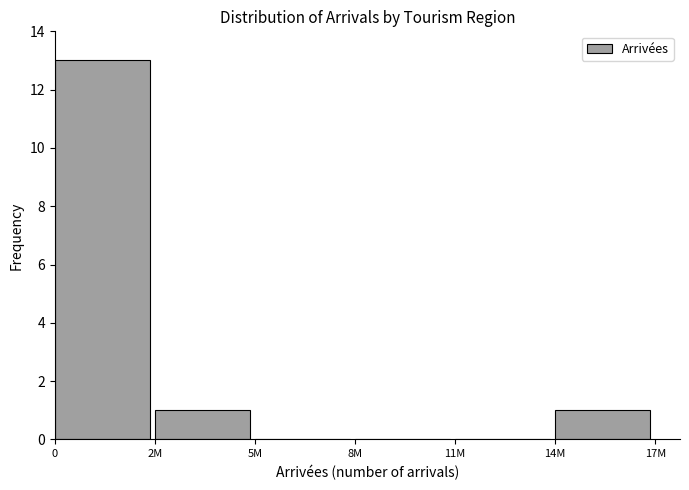

Reading left to right, transcribe all the data shown in this chart.

0=13	2M=1	5M=0	8M=0	11M=0	14M=1